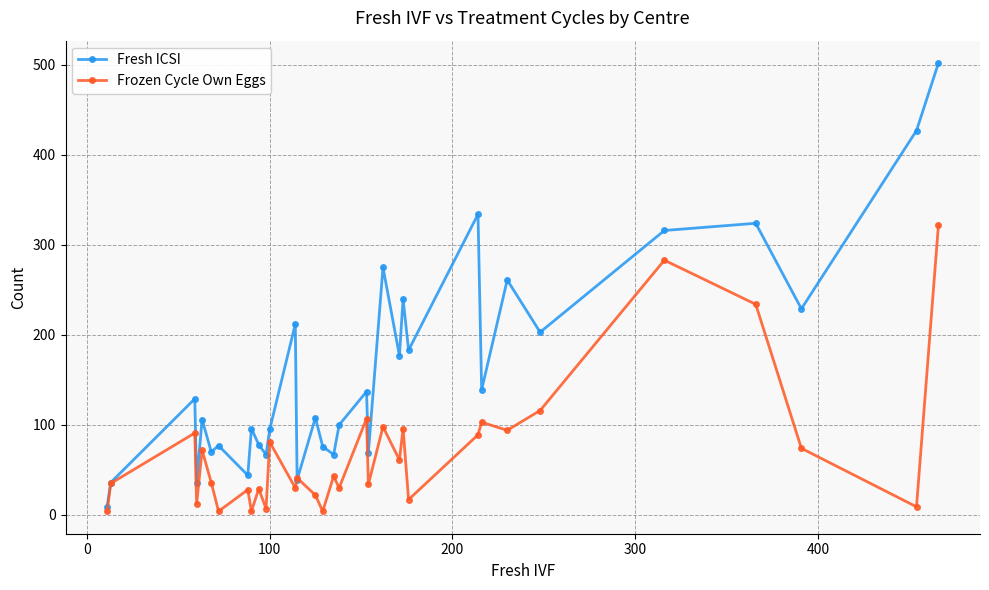

What is the average value of the Fresh ICSI series?

159